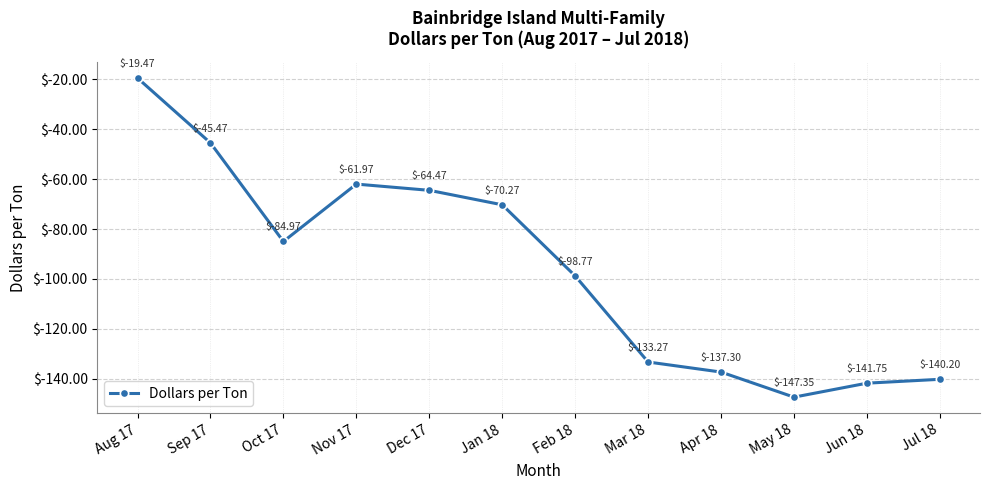

Rank the categories by value from highest to lowest.

Aug 17, Sep 17, Nov 17, Dec 17, Jan 18, Oct 17, Feb 18, Mar 18, Apr 18, Jul 18, Jun 18, May 18